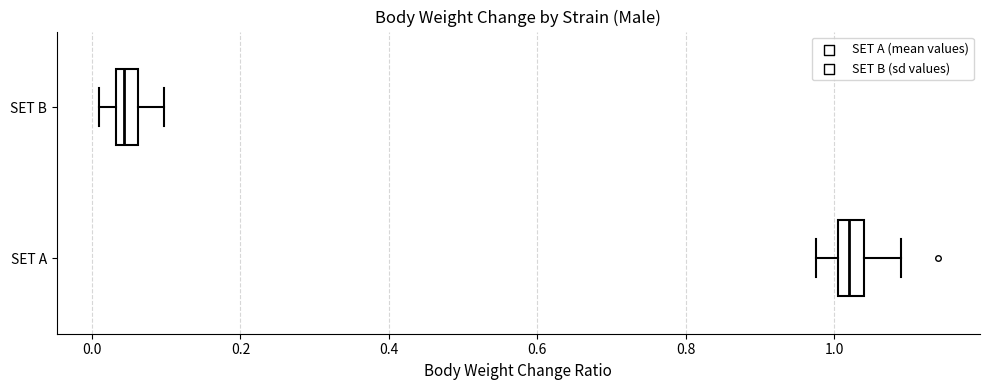

Which box has the furthest to the left median line?

SET B